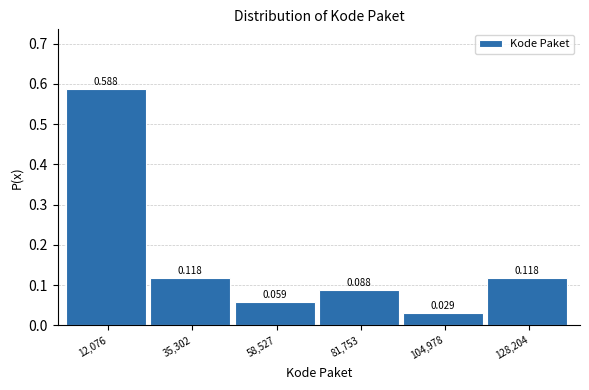

Reading left to right, list every bar in this chart as the range it spans on the x-axis followed by its height. The bar edges are not printed on the chart, so give them approximately, as read against the axis.

0 to 25000: 0.588
25000 to 45000: 0.118
45000 to 70000: 0.059
70000 to 95000: 0.088
95000 to 115000: 0.029
115000 to 140000: 0.118